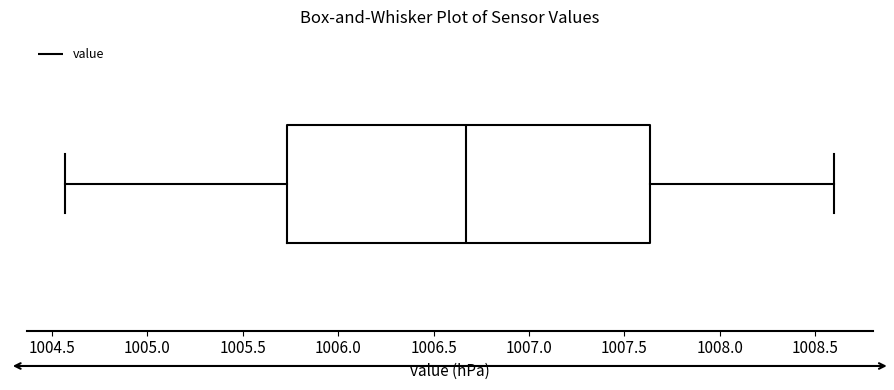

Where is the left edge of the box on the x-axis? The values are not printed on the chart, so give them approximately, as read against the axis.

1005.75